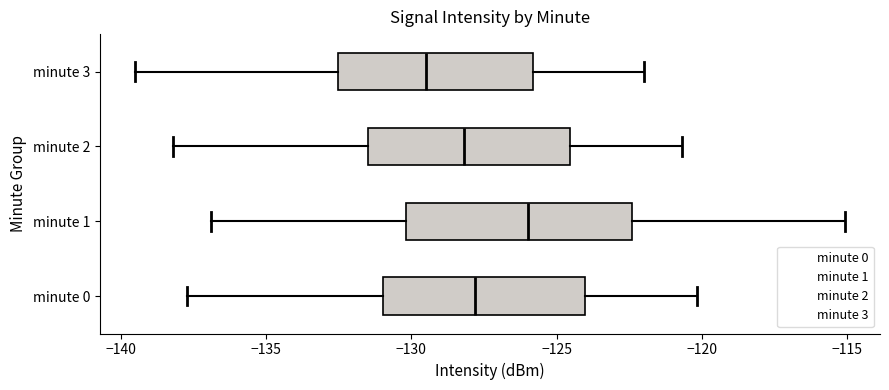

Reading bottom to top, transcribe this box plot: for each box, give where its median line is, the range the box spans, and where its two whiskers end, as read against the x-axis. The values are not printed on the chart, so give them approximately, as read against the axis.

minute 0: median -128.0, box -131.0 to -124.0, whiskers -137.5 to -120.0
minute 1: median -126.0, box -130.0 to -122.5, whiskers -137.0 to -115.0
minute 2: median -128.0, box -131.5 to -124.5, whiskers -138.0 to -120.5
minute 3: median -129.5, box -132.5 to -126.0, whiskers -139.5 to -122.0